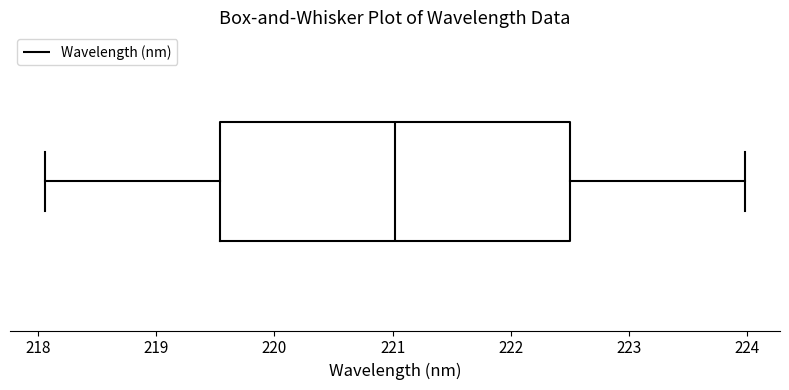

Read this box plot against the x-axis: the position of the median line, the range covered by the box, and the ends of both whiskers. The values are not printed on the chart, so give them approximately, as read against the axis.

median 221.0, box 219.5 to 222.5, whiskers 218.1 to 224.0